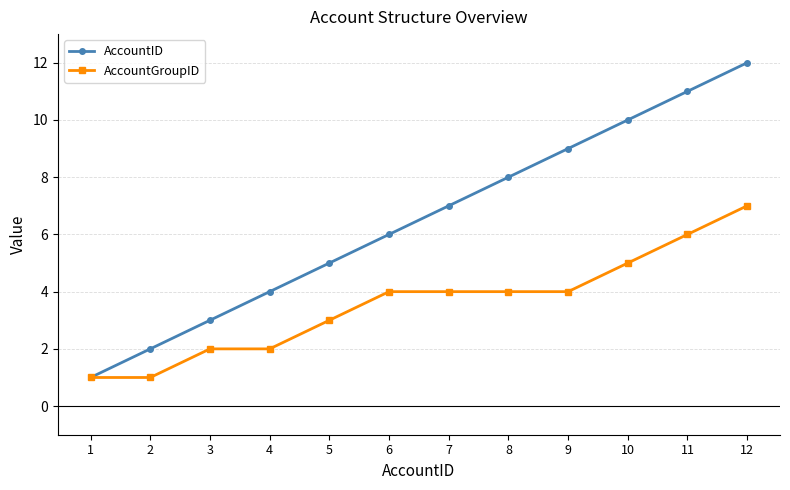

Reading left to right, extract all data points from this chart.

AccountID: 1=1	2=2	3=3	4=4	5=5	6=6	7=7	8=8	9=9	10=10	11=11	12=12
AccountGroupID: 1=1	2=1	3=2	4=2	5=3	6=4	7=4	8=4	9=4	10=5	11=6	12=7